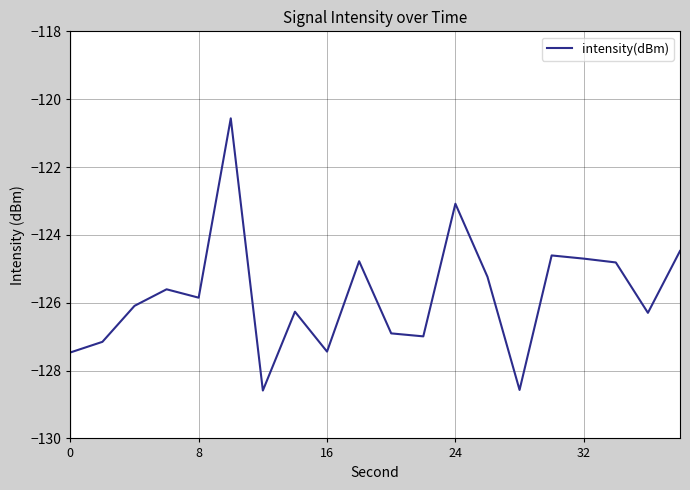

What is the minimum value shown in the chart?

-128.6